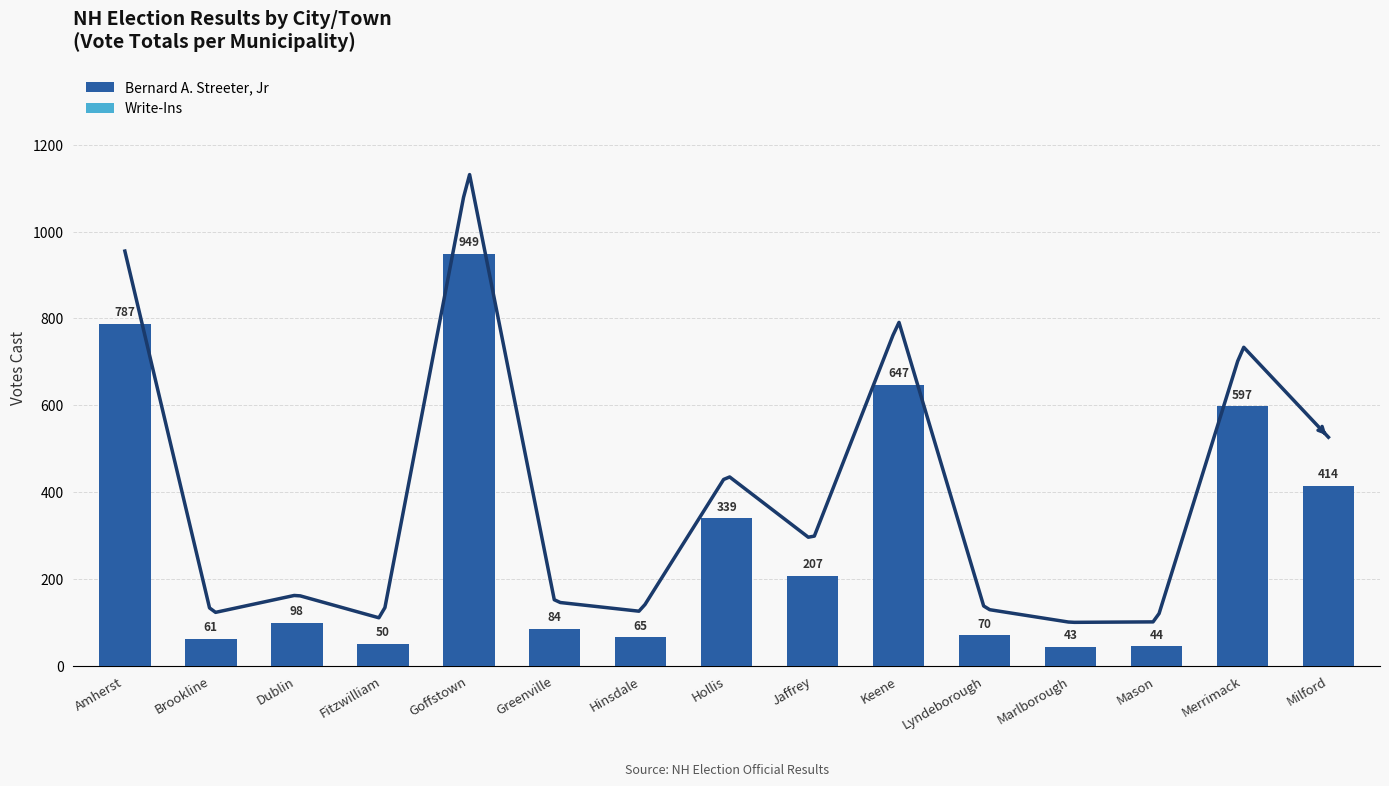

Rank the series at Hinsdale from lowest to highest value.

Write-Ins, Bernard A. Streeter, Jr